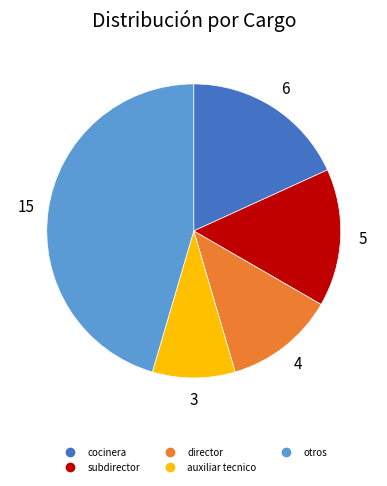

Does any single category account for the majority?

No